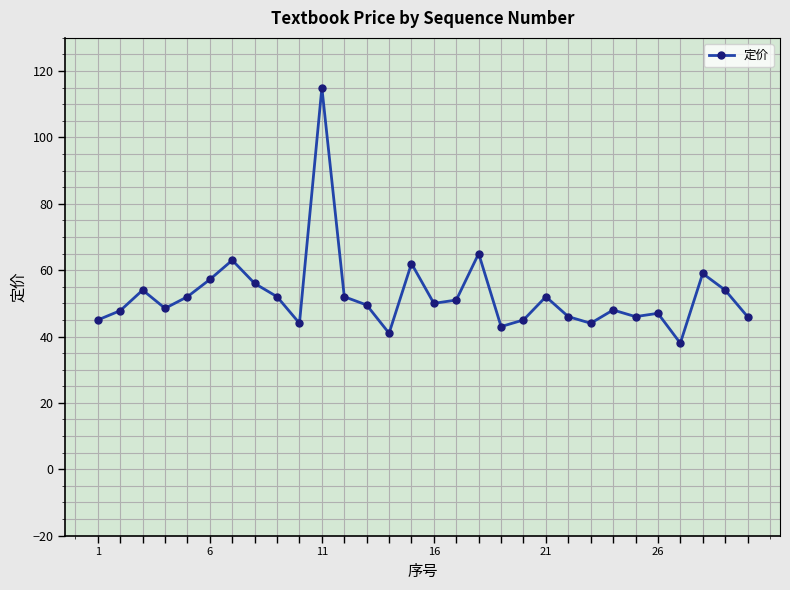

Count the number of categories in the chart.

30